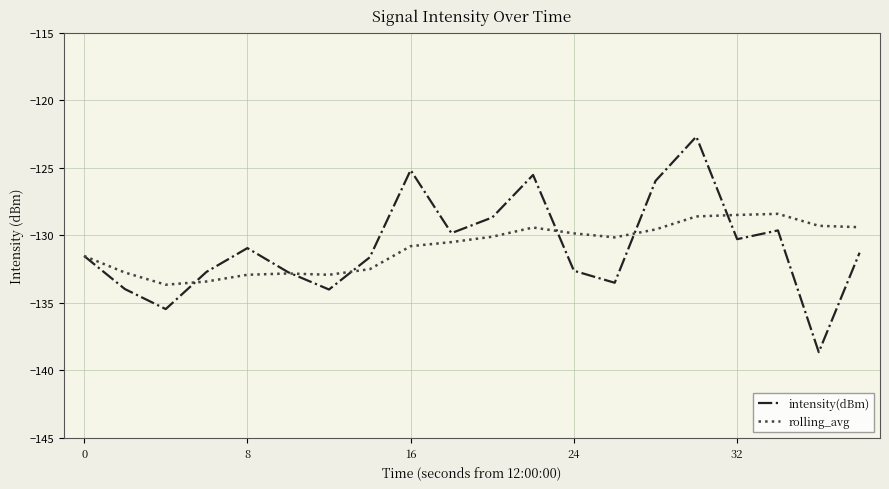

Does the chart display data point markers on the line(s)?

No